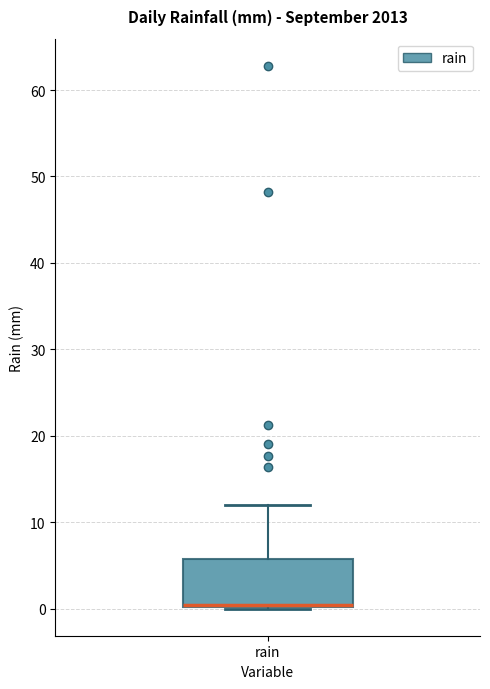

Read this box plot against the y-axis: the position of the median line, the range covered by the box, and the ends of both whiskers. The values are not printed on the chart, so give them approximately, as read against the axis.

median 0 (drawn on the box's lower edge), box 0 to 6, whiskers 0 to 12